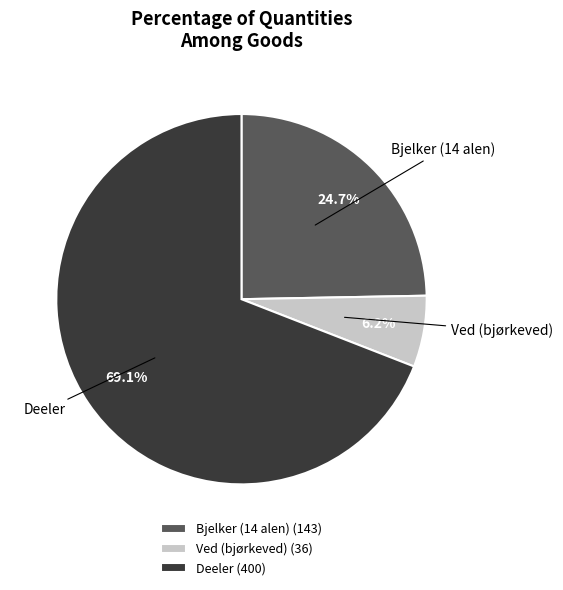

Is it true that Deeler is 79% of the pie?

False